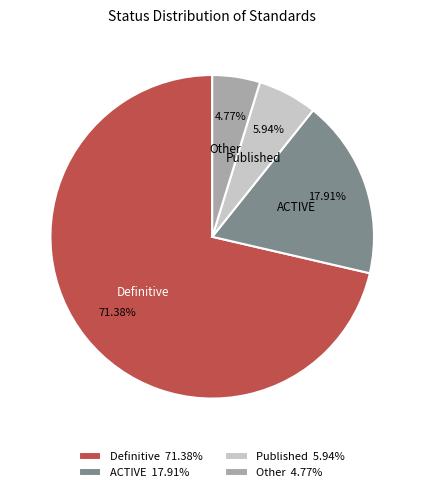

What is the ratio of the value at Definitive 71.38% to the value at Published 5.94%?

12.0